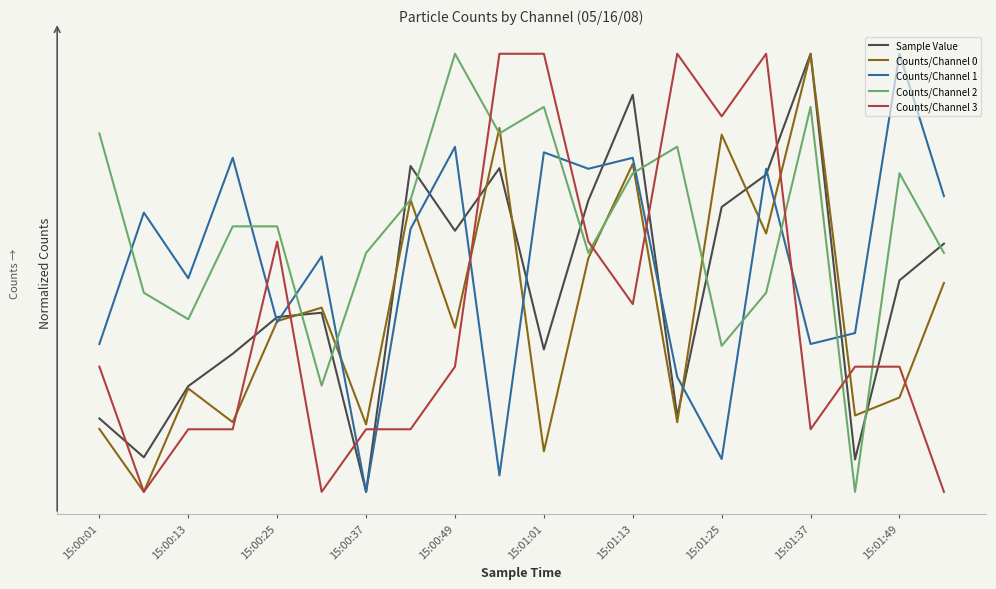

What is the label of the 17th point from the right?

15:00:37